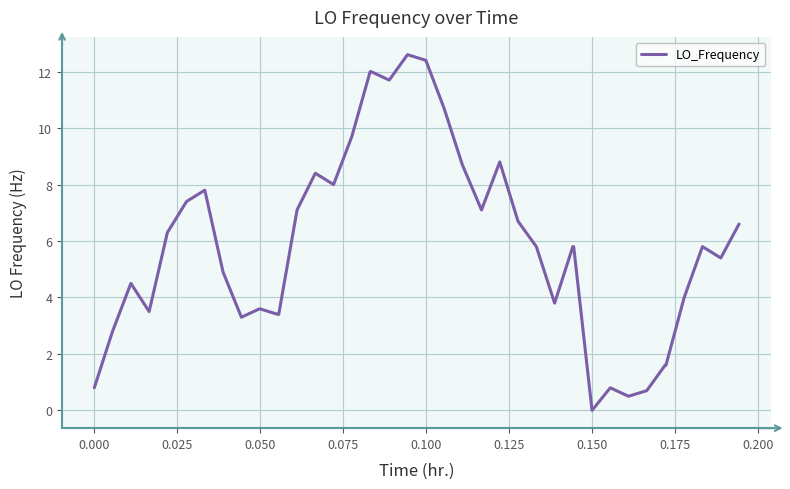

What is the sum of all values?

235.8